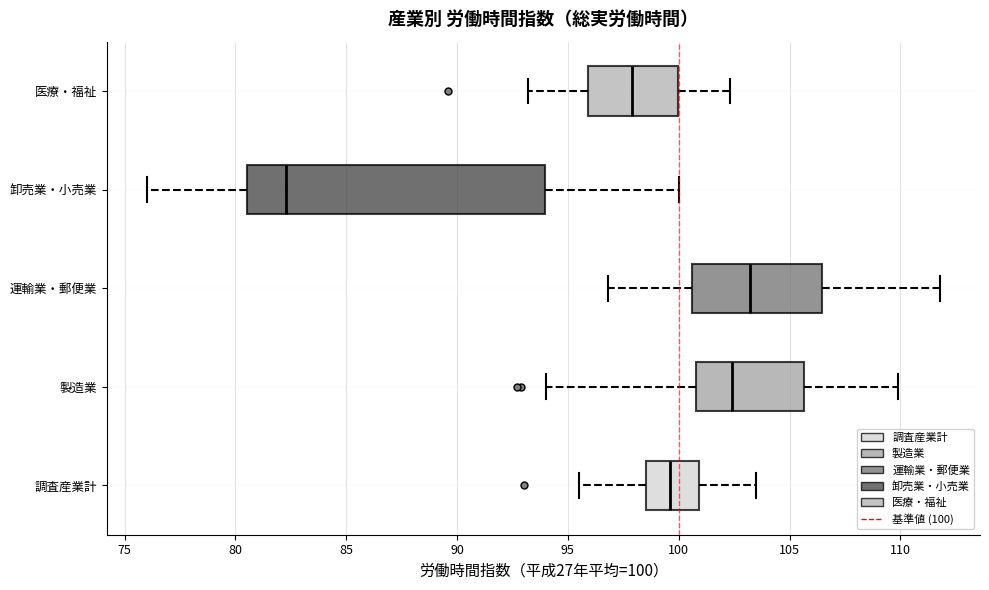

Where does the left whisker of the box for 医療・福祉 end on the x-axis? The values are not printed on the chart, so give them approximately, as read against the axis.

93.0